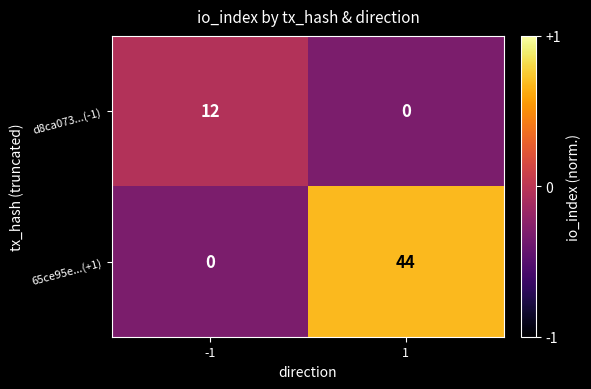

Which category has the highest value across all series?

1